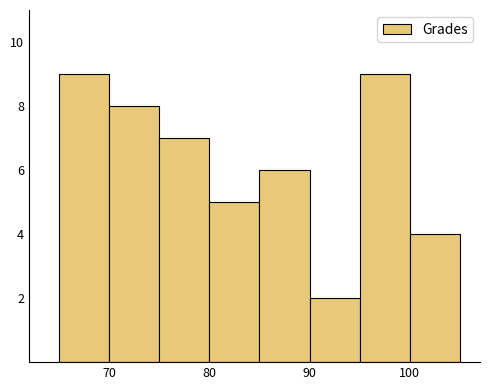

How tall is the bar that spans 80 to 85 on the x-axis? The values are not printed on the chart, so give them approximately, as read against the axis.

5